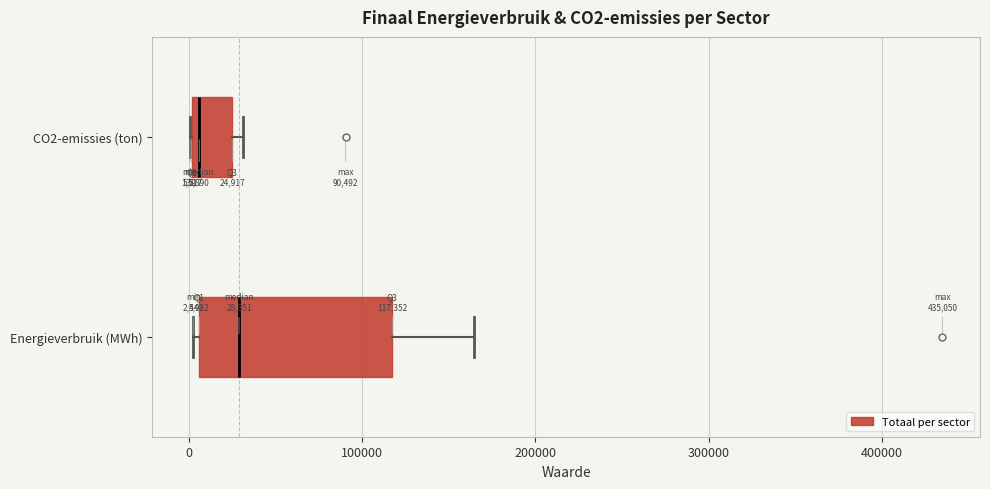

Which box has the furthest to the left median line?

CO2-emissies (ton)